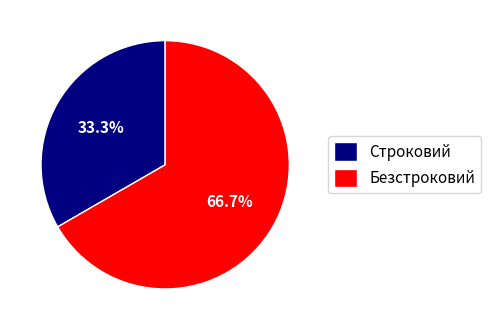

What portion of the pie excludes Строковий?

66.7%